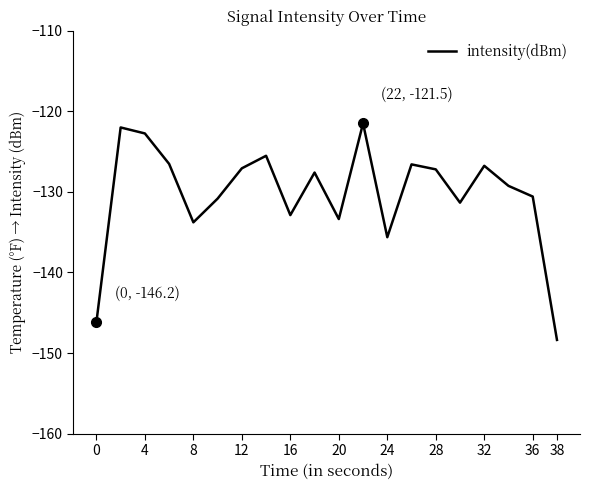

What is the difference between the maximum and minimum values?

26.9